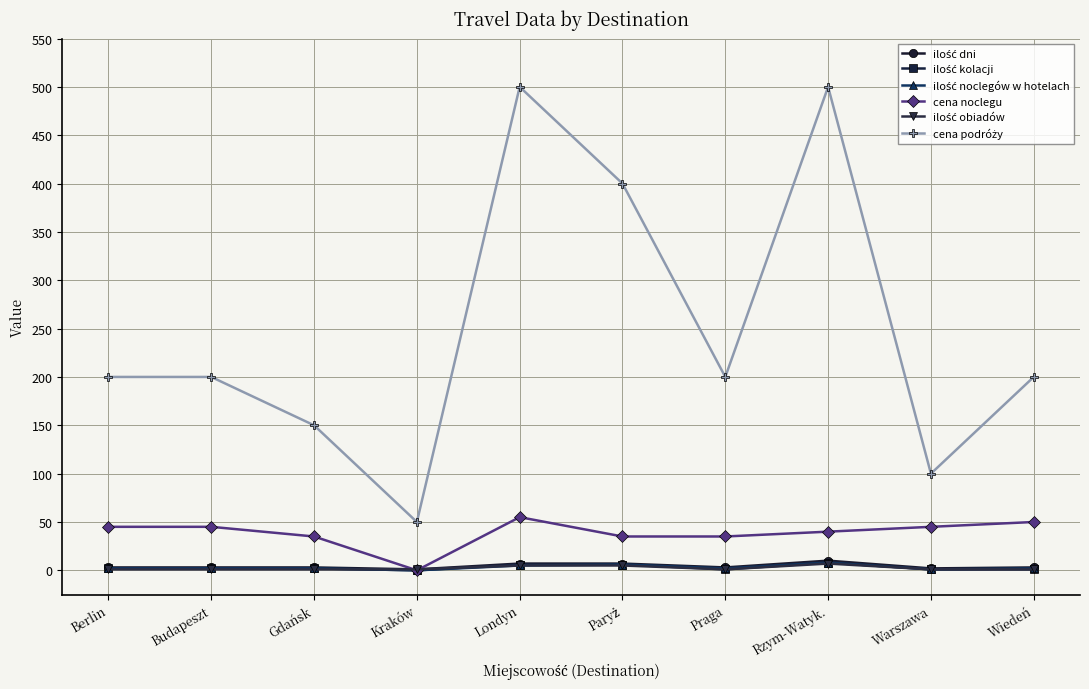

At how many categories does at least one series exceed 135?

8